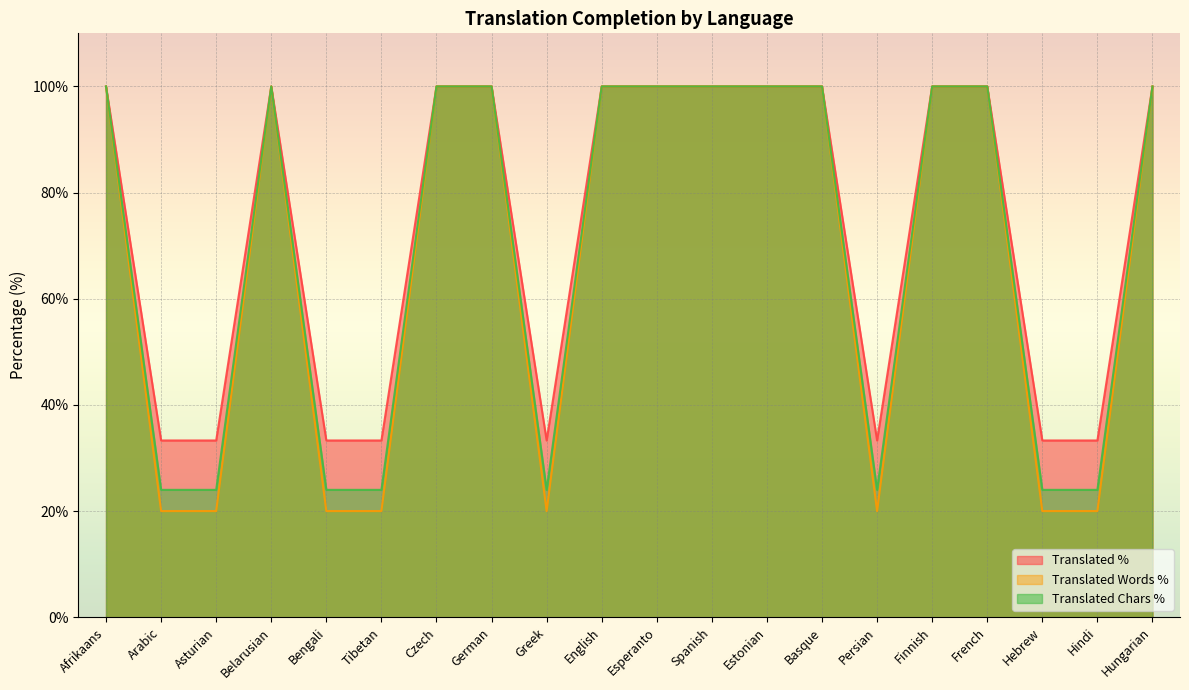

Count the translated_chars_percent values in the range 24 to 100.

20